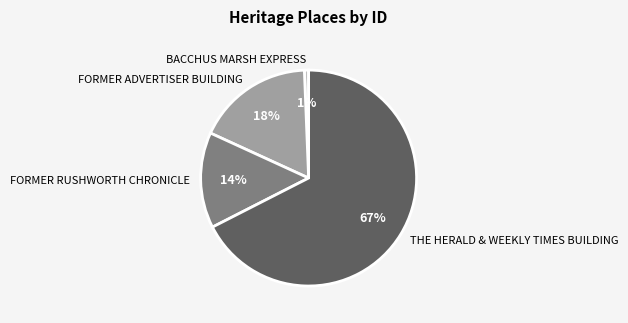

To the nearest percent, what portion does FORMER RUSHWORTH CHRONICLE represent?

14%